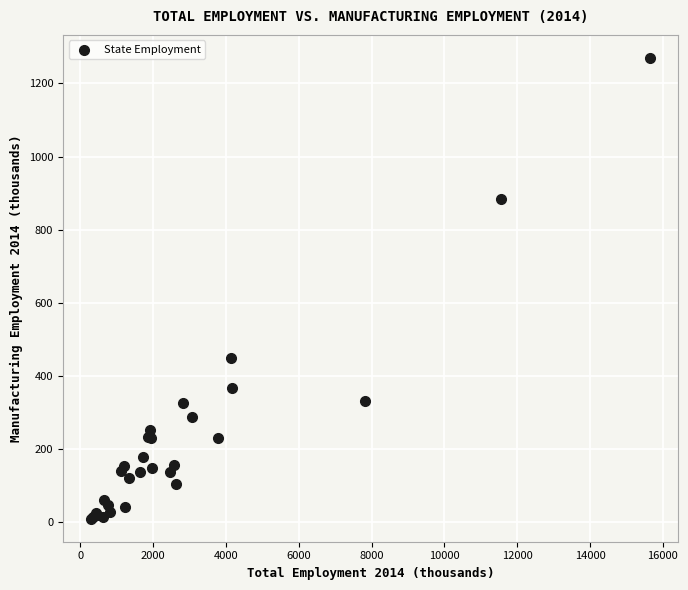

What Y value in the scatter plot is closest to 639?

449.1